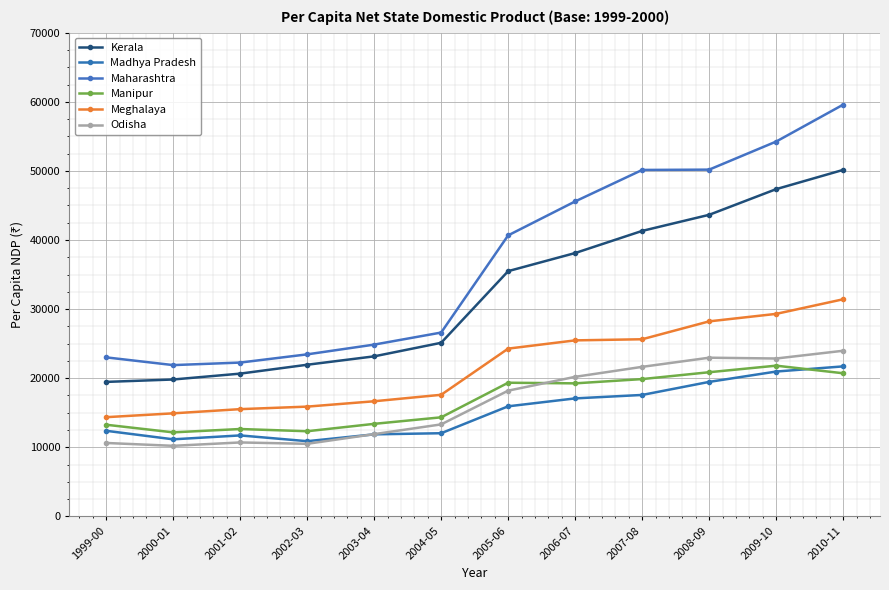

How many categories are shown in the chart?

12